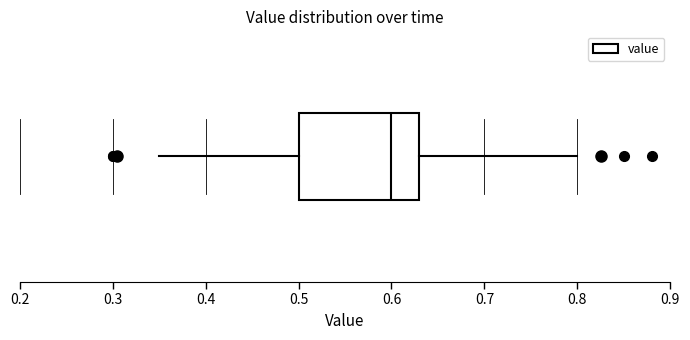

Transcribe this box plot: give where the median line is, the range the box spans, and where the two whiskers end, as read against the x-axis. The values are not printed on the chart, so give them approximately, as read against the axis.

median 0.60, box 0.50 to 0.63, whiskers 0.35 to 0.80